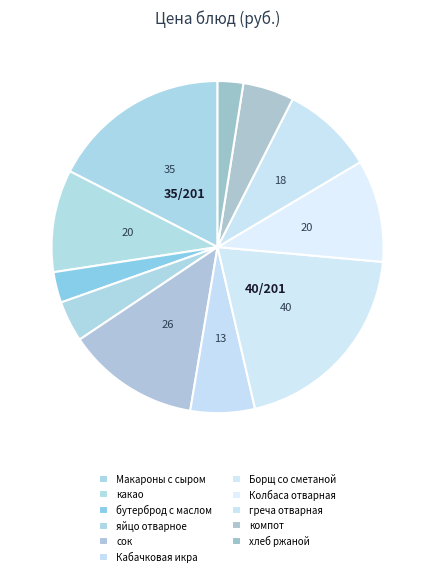

How many segments does this pie chart have?

11